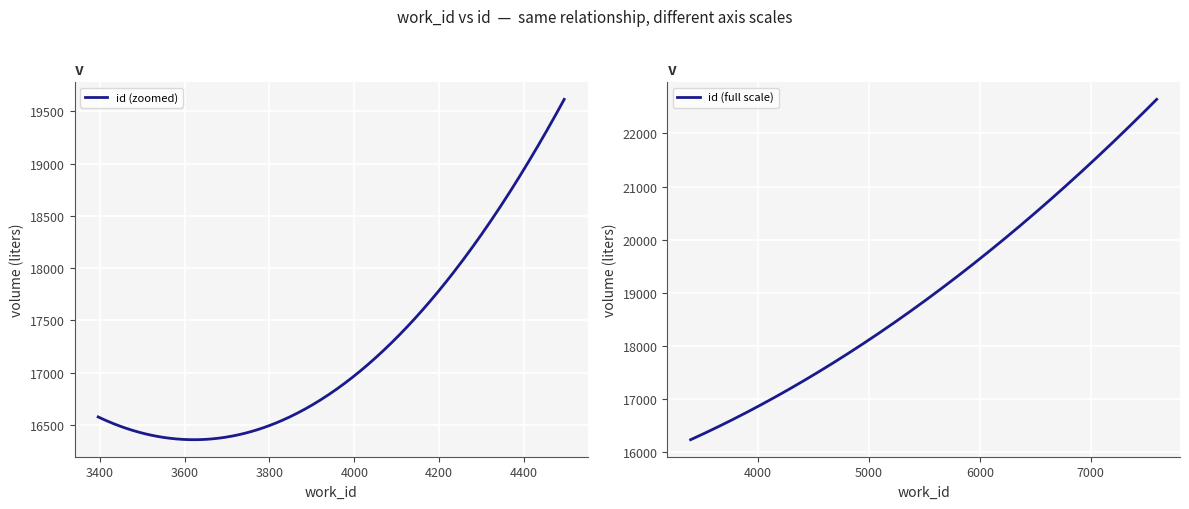

Count the number of values greater than 19588.

4